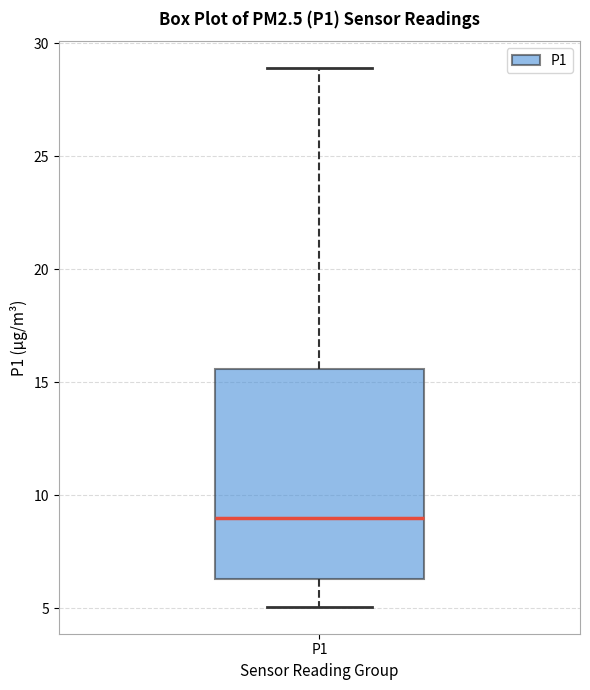

Read this box plot against the y-axis: the position of the median line, the range covered by the box, and the ends of both whiskers. The values are not printed on the chart, so give them approximately, as read against the axis.

median 9.0, box 6.5 to 15.5, whiskers 5.0 to 29.0